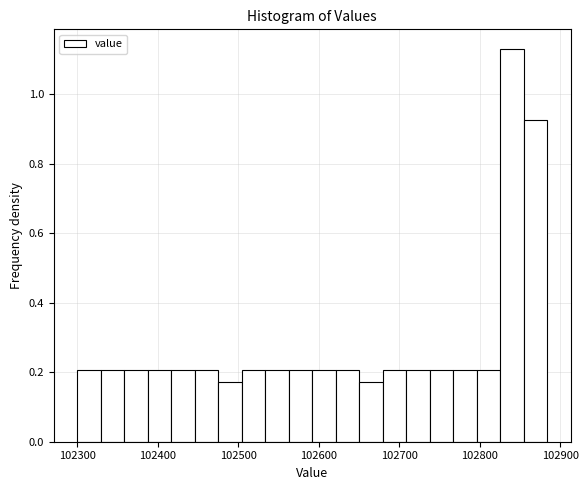

Read against the x-axis, roughly where is the centre of the tallest bar?

102840